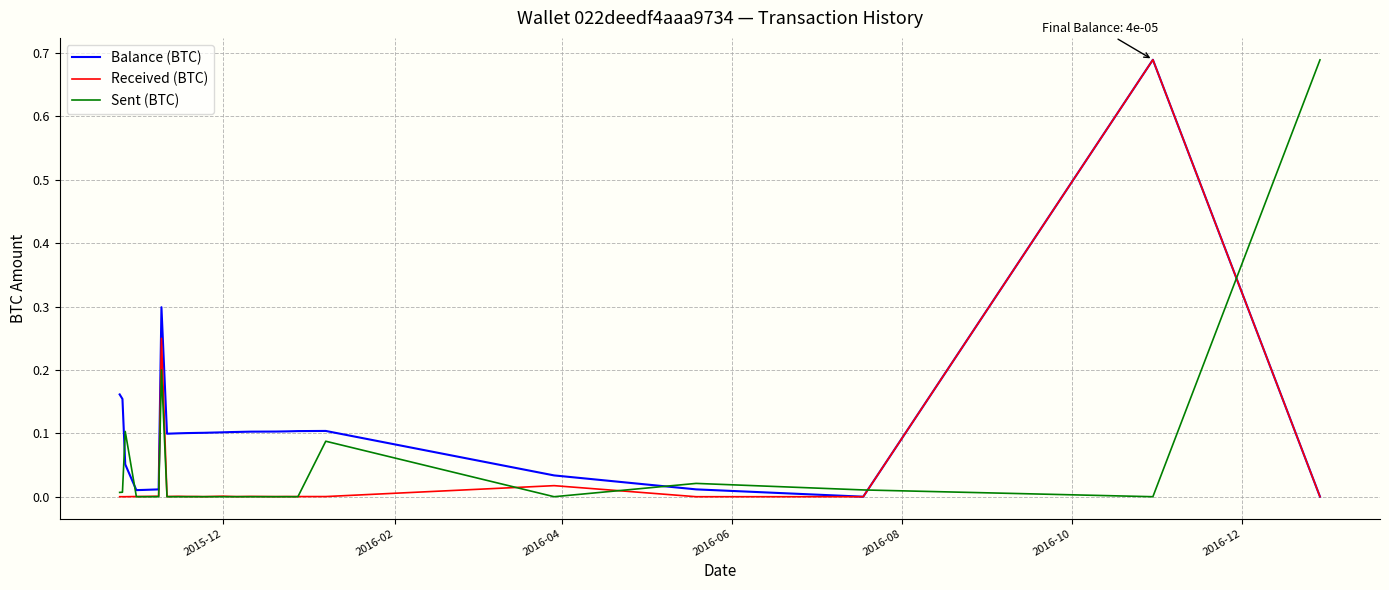

Which series has the largest total across all categories?

Balance (BTC)